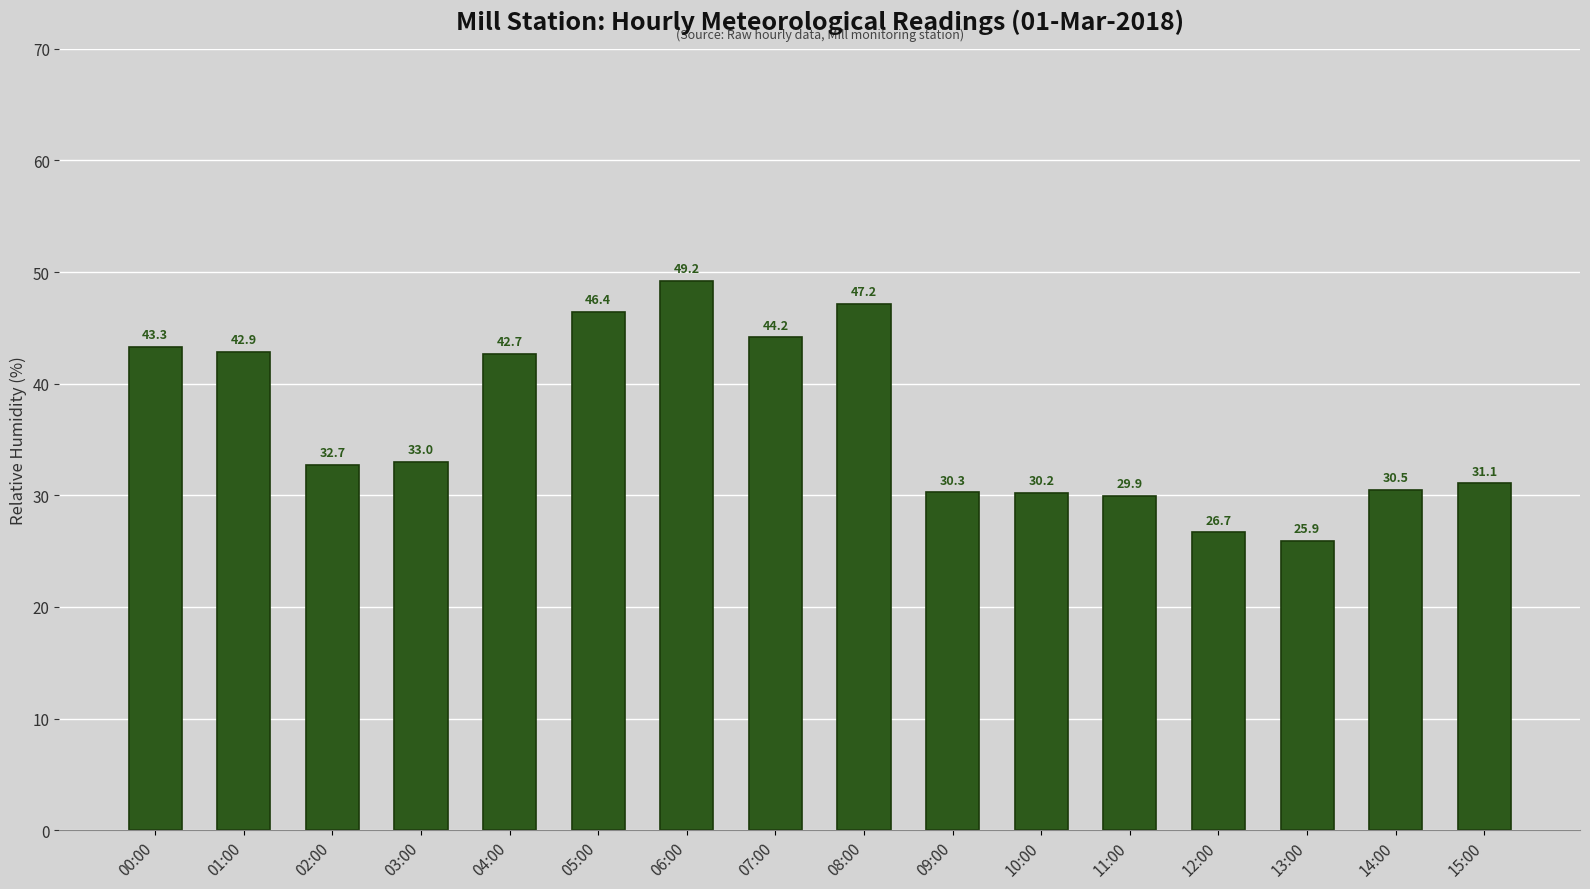

List the labels in order of value, smallest first.

13:00, 12:00, 11:00, 10:00, 09:00, 14:00, 15:00, 02:00, 03:00, 04:00, 01:00, 00:00, 07:00, 05:00, 08:00, 06:00